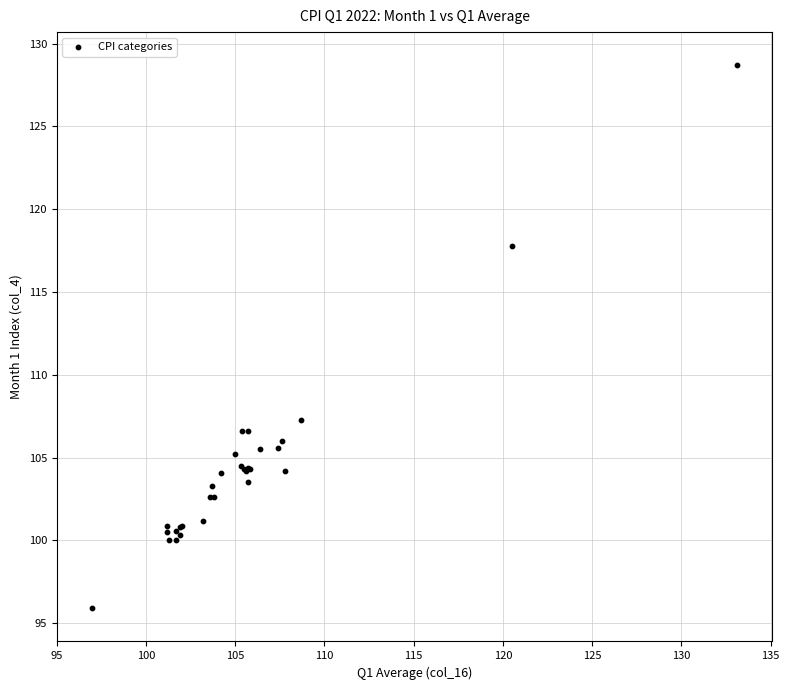

What Y value in the scatter plot is closest to 112?

107.3